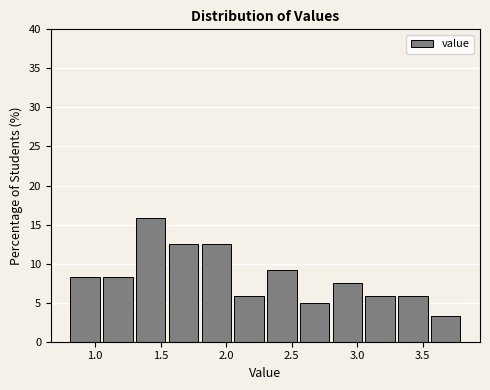

How tall is the bar that spans 1.05 to 1.30 on the x-axis? The values are not printed on the chart, so give them approximately, as read against the axis.

8.5